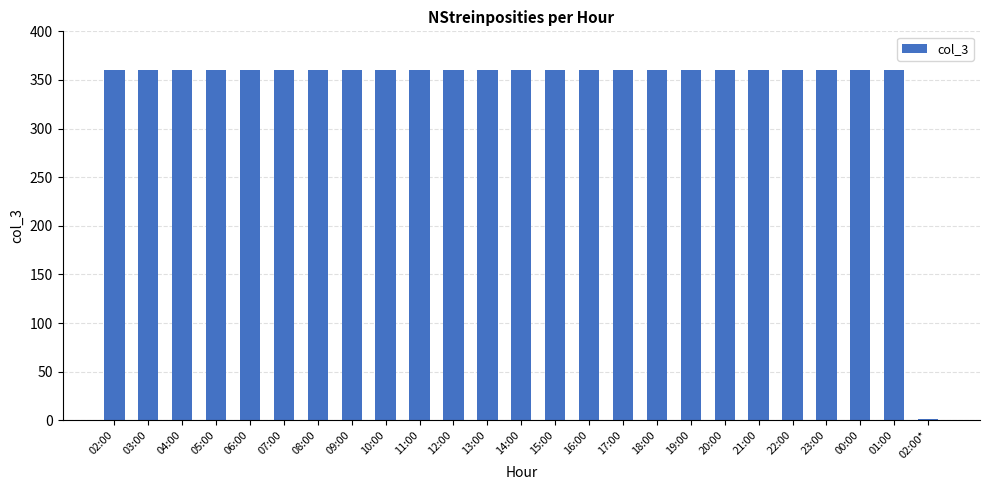

What is the sum of all values?

8641